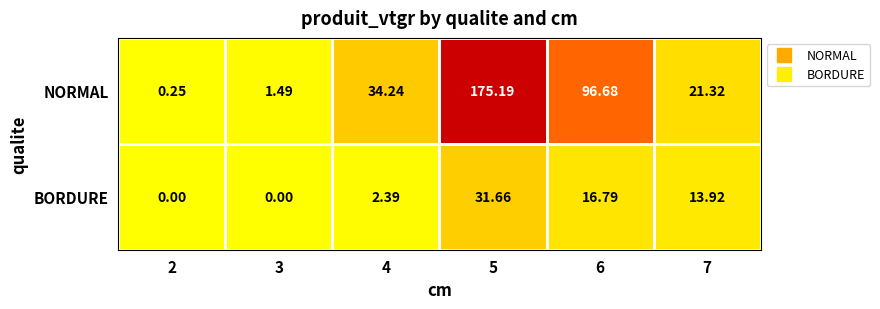

At which category is the sum across all series the highest?

5